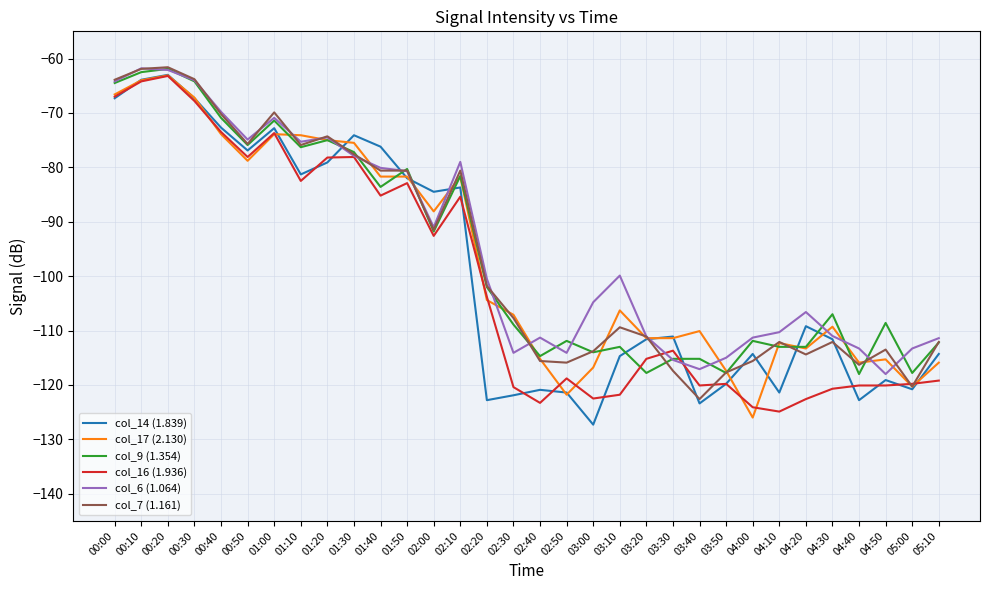

At which label does col_17 (2.130) first exceed -106?

00:00